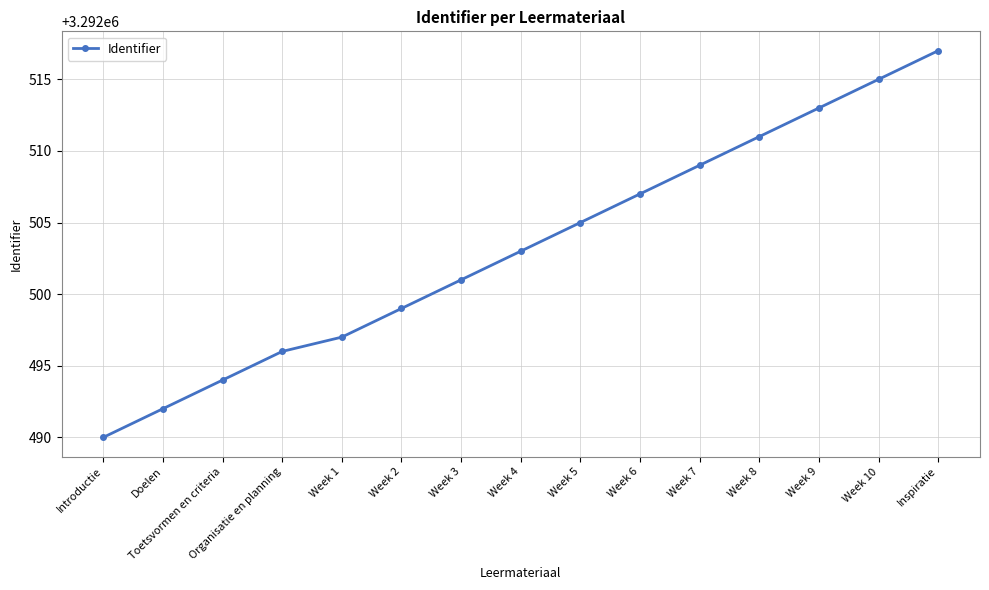

Count the number of data series in this chart.

1